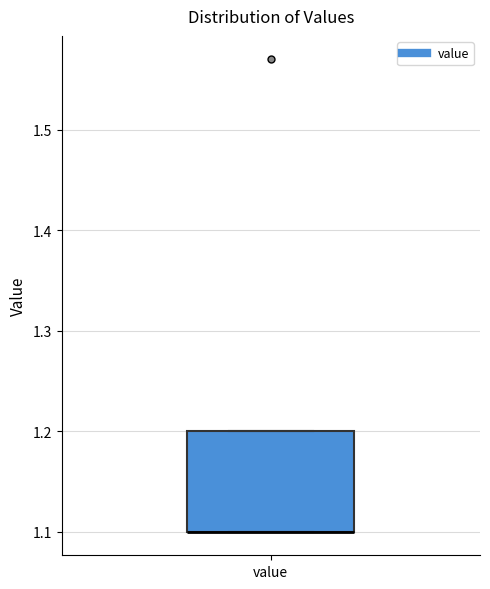

Read this box plot against the y-axis: the position of the median line, the range covered by the box, and the ends of both whiskers. The values are not printed on the chart, so give them approximately, as read against the axis.

median 1.1 (drawn on the box's lower edge), box 1.1 to 1.2, whiskers 1.1 to 1.2